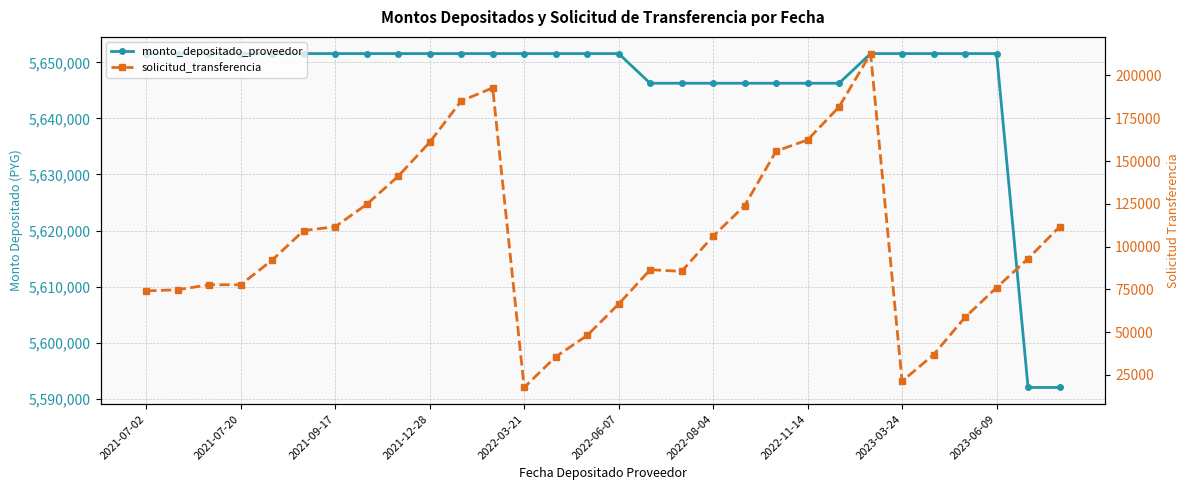

True or false: monto_depositado_proveedor and solicitud_transferencia cross at least once.

False